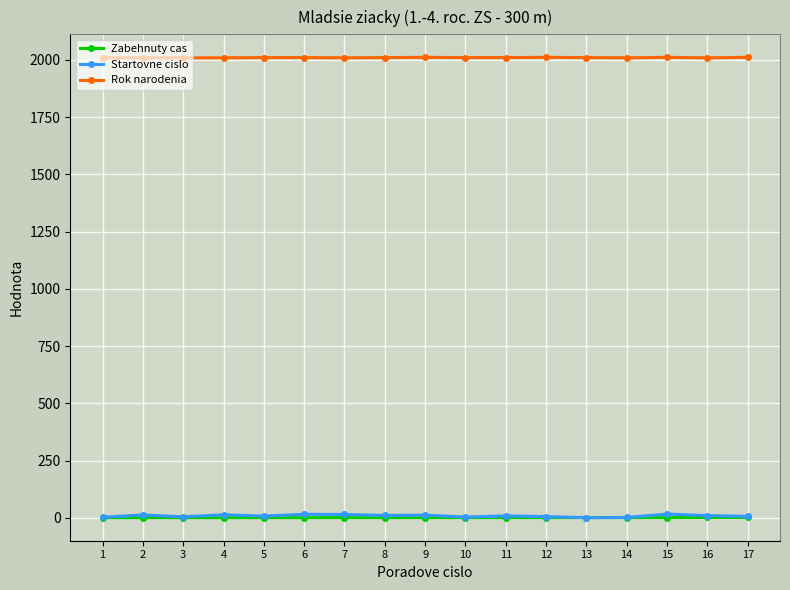

Which series has the largest range (max minus min)?

Startovne cislo